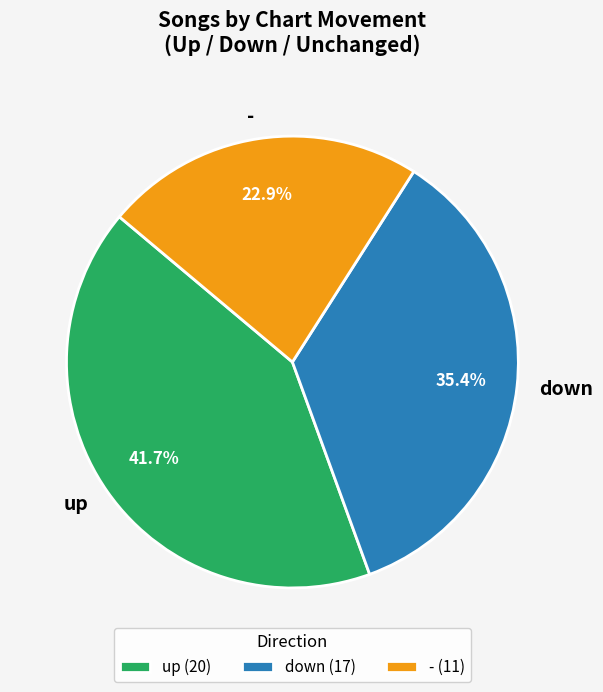

What portion of the pie excludes down?

64.6%